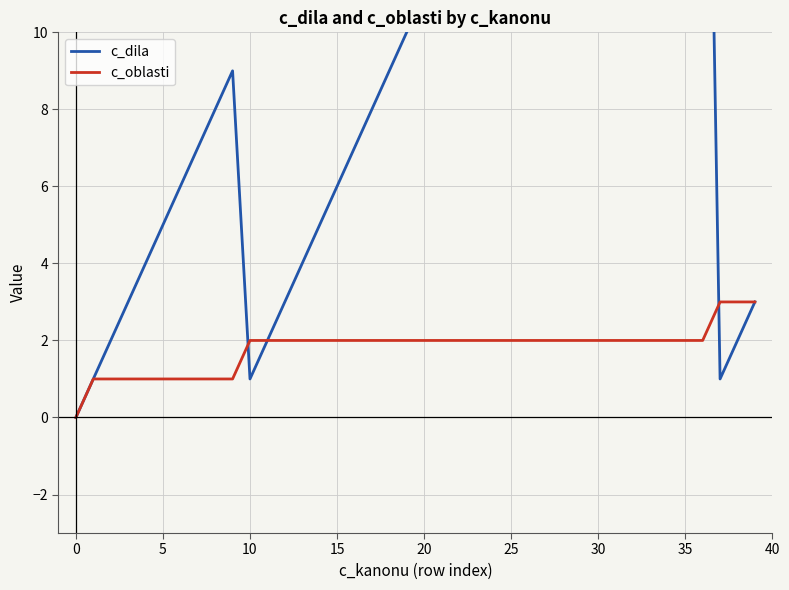

Which series changed the most between 24 and 26?

c_dila